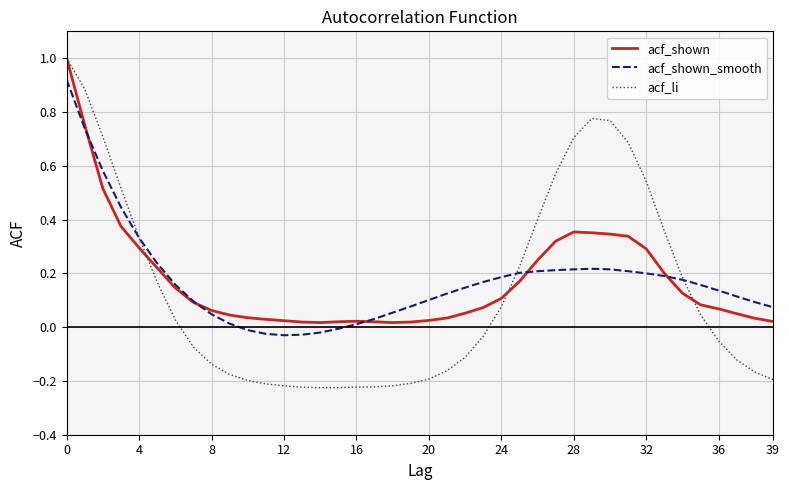

What is the difference between the maximum and second lowest values in the acf_shown series?

1.0